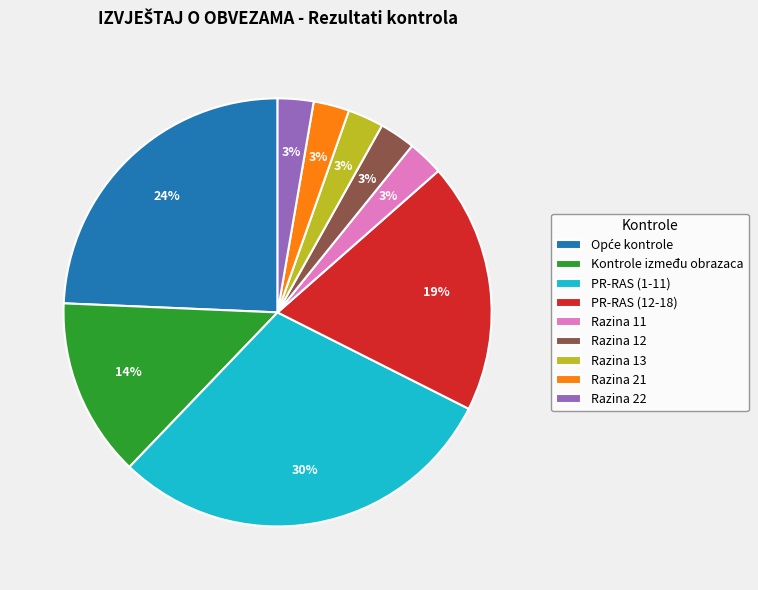

The PR-RAS (1-11) slice represents 17% of the pie. True or false?

False